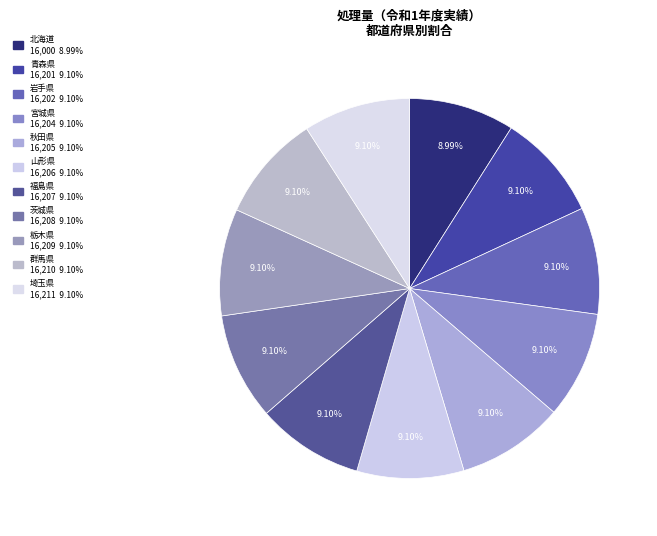

Rank the categories by value from lowest to highest.

北海道, 青森県, 岩手県, 宮城県, 秋田県, 山形県, 福島県, 茨城県, 栃木県, 群馬県, 埼玉県